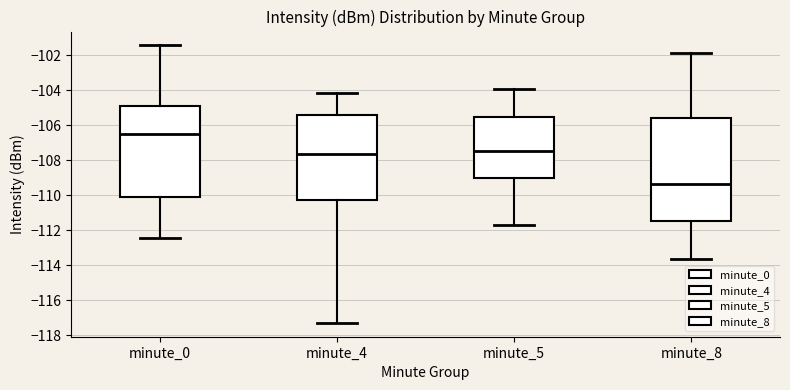

Reading left to right, transcribe this box plot: for each box, give where its median line is, the range the box spans, and where its two whiskers end, as read against the y-axis. The values are not printed on the chart, so give them approximately, as read against the axis.

minute_0: median -106.6, box -110.0 to -104.8, whiskers -112.4 to -101.4
minute_4: median -107.6, box -110.2 to -105.4, whiskers -117.4 to -104.2
minute_5: median -107.4, box -109.0 to -105.6, whiskers -111.8 to -104.0
minute_8: median -109.4, box -111.4 to -105.6, whiskers -113.6 to -101.8